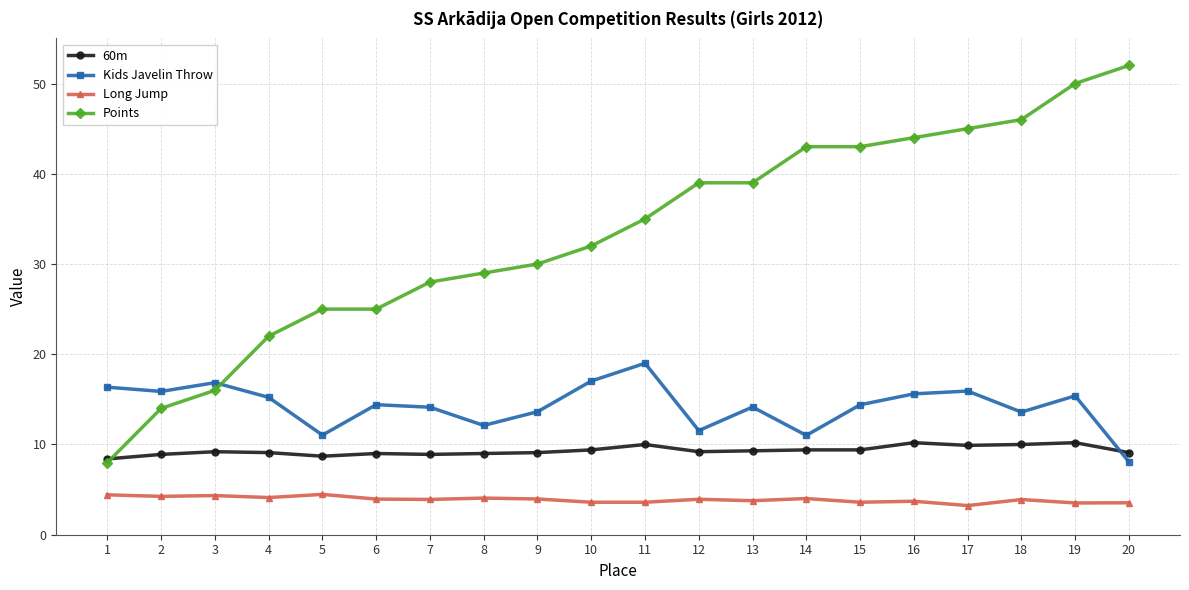

Which series has the widest spread of values?

Points